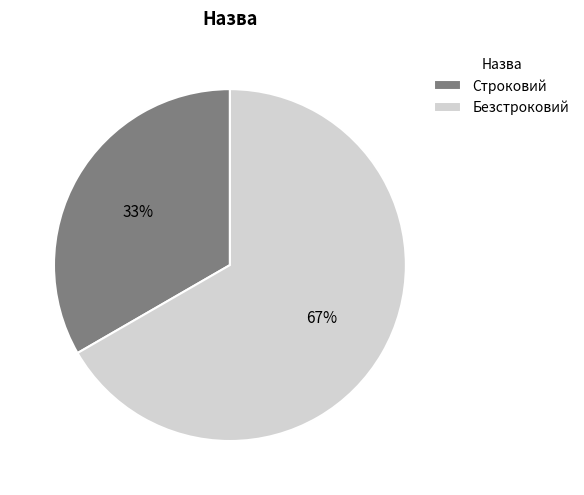

Combined, do Строковий and Безстроковий account for over 50%?

Yes